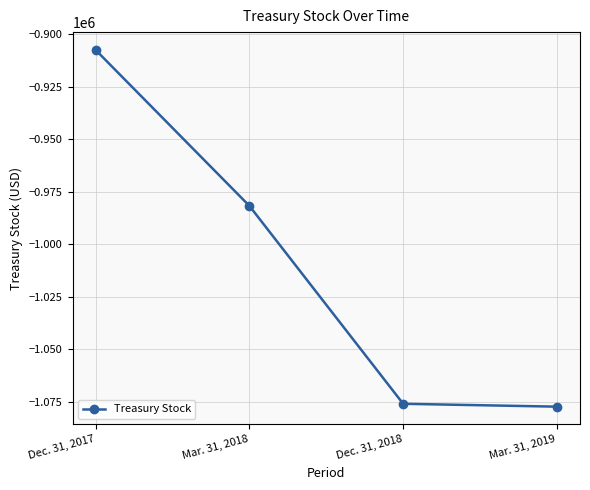

What is the value of the 1st point from the left?

-907530